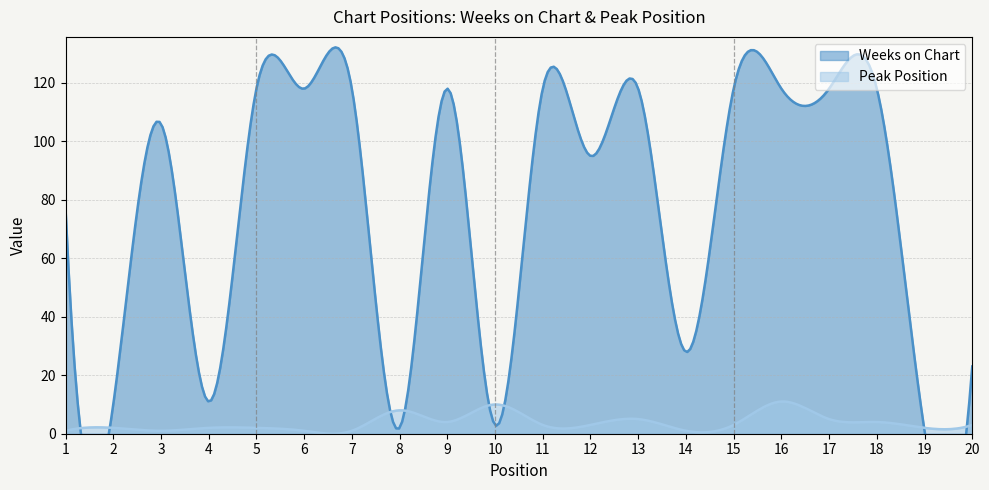

What is the value of the Weeks on Chart point at the 7th from the left?

118